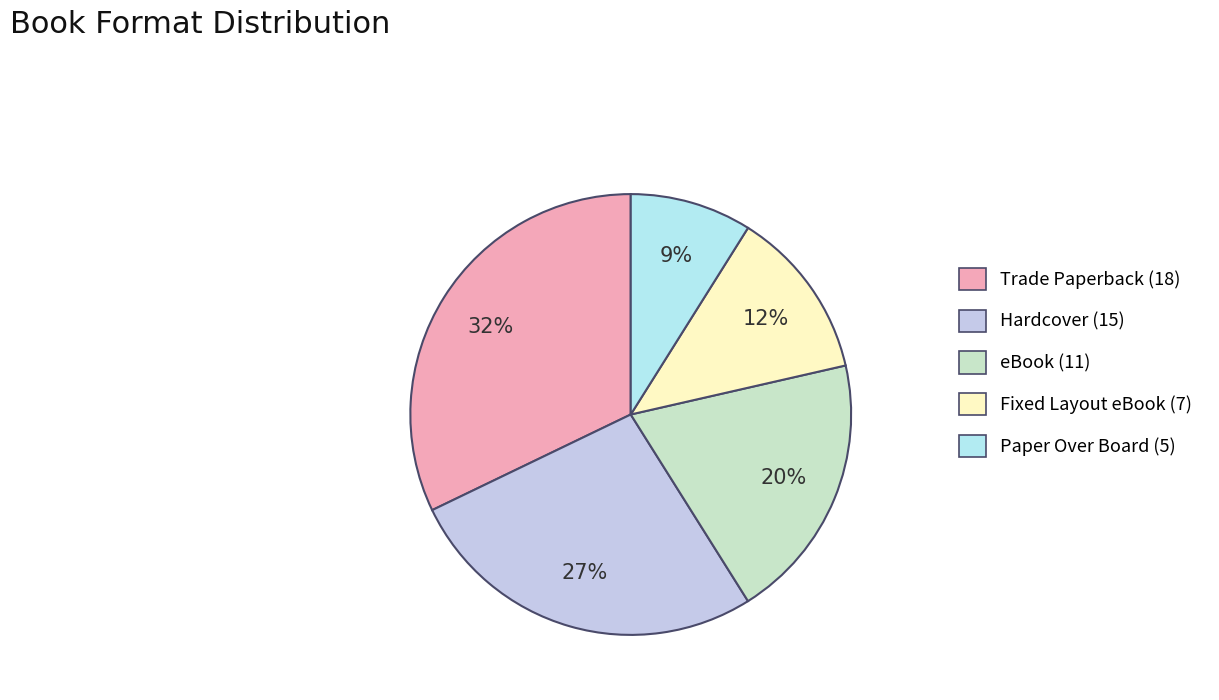

How many slices are in this pie chart?

5